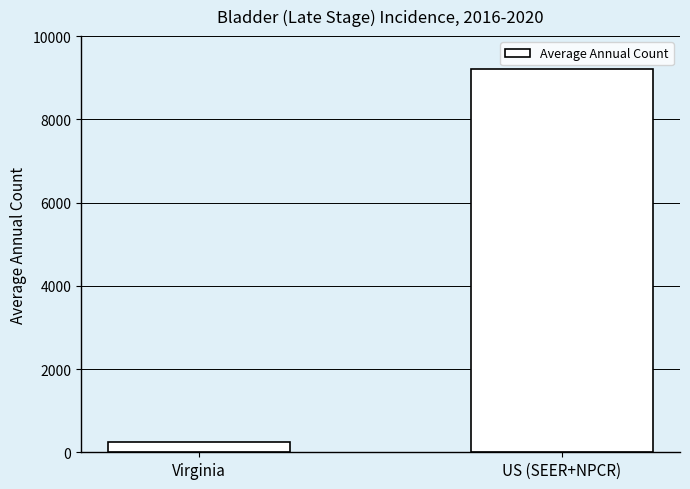

What is the smallest value displayed?

238